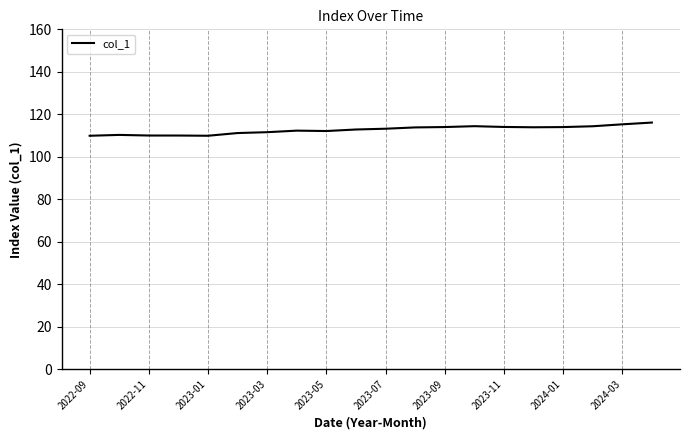

What is the difference between the maximum and minimum values?

6.2